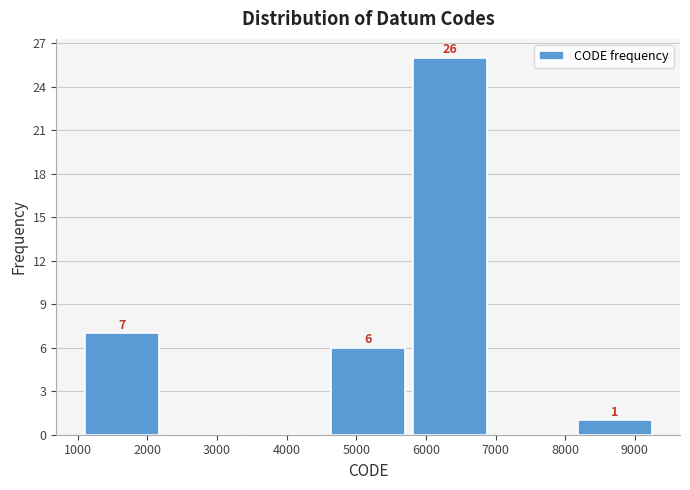

Over which range of the x-axis is the bar tallest?

5800 to 6900